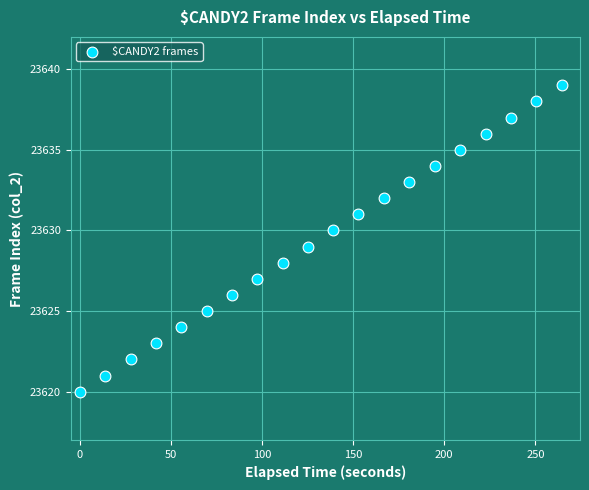

What is the range of Y values (max minus min)?

19